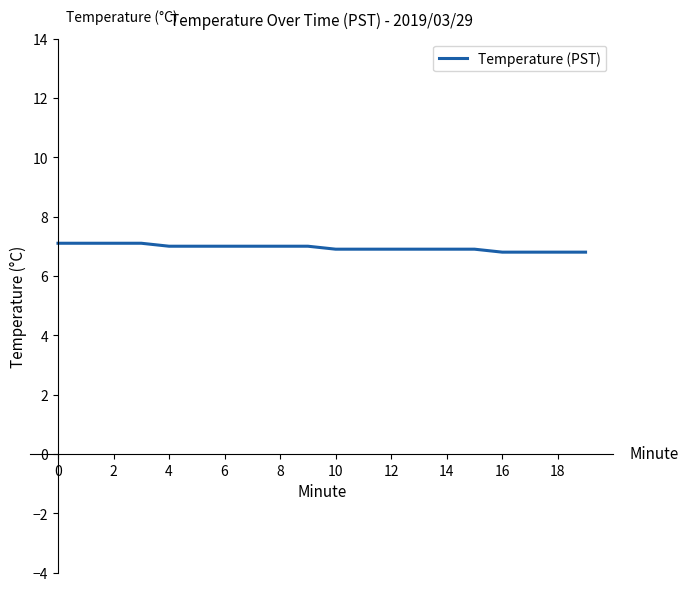

What is the greatest value displayed?

7.1